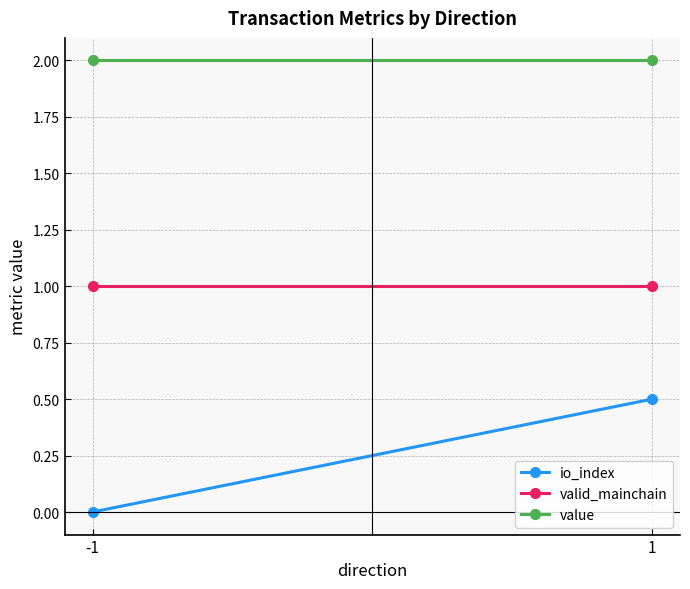

What is the maximum value for io_index?

0.5